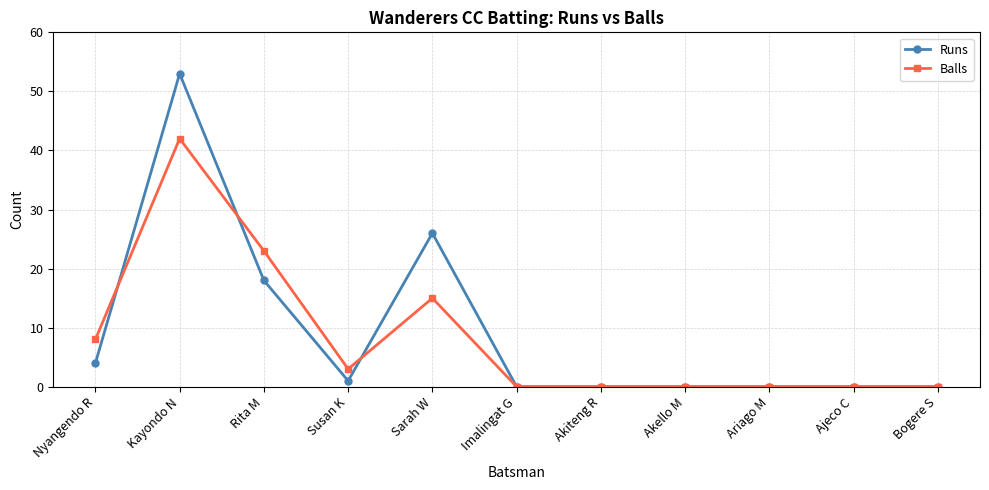

Between which two adjacent categories do Balls and Runs first intersect?

Nyangendo R and Kayondo N